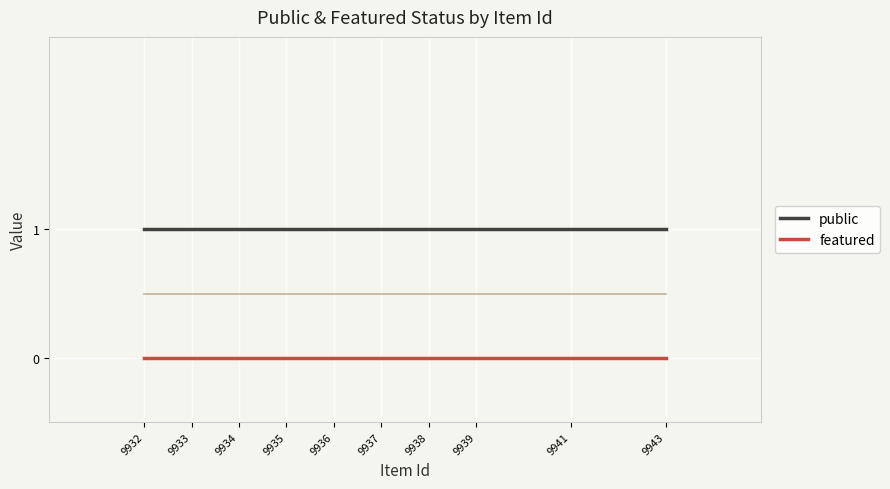

What is the maximum value for public?

1